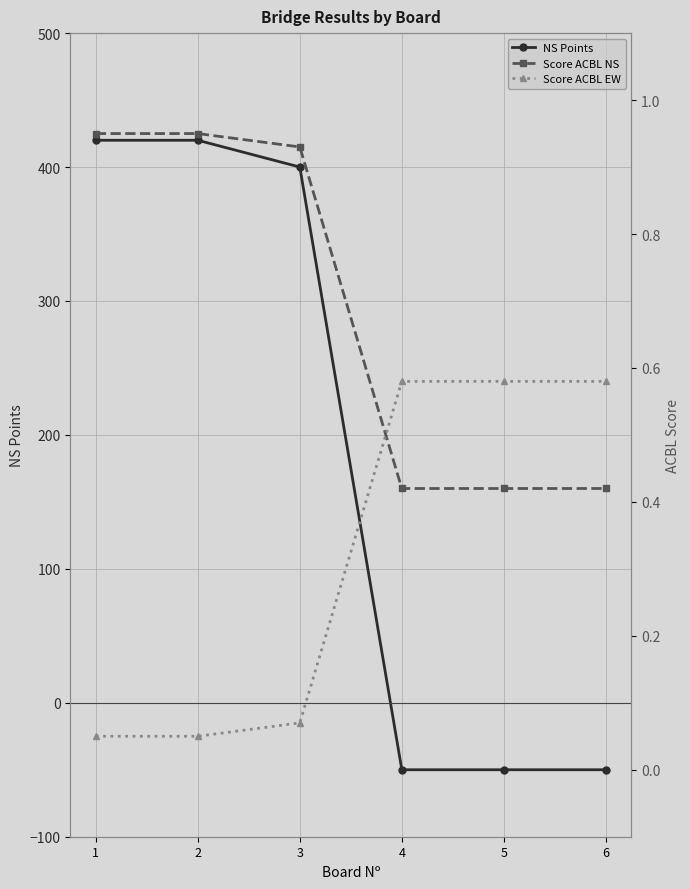

What is the average value of the Score ACBL EW series?

0.3